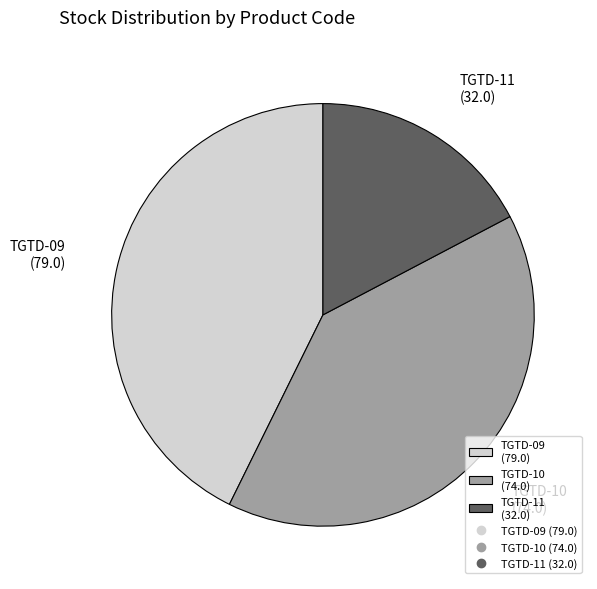

Is the sum of TGTD-11 (32.0) and TGTD-10 (74.0) greater than half?

Yes